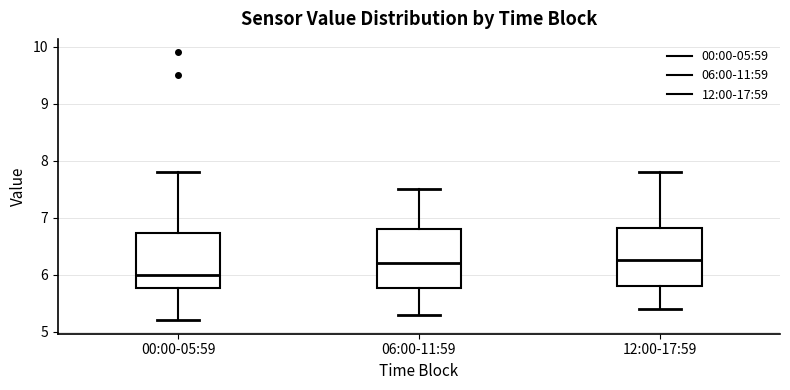

Reading left to right, transcribe this box plot: for each box, give where its median line is, the range the box spans, and where its two whiskers end, as read against the y-axis. The values are not printed on the chart, so give them approximately, as read against the axis.

00:00-05:59: median 6.0, box 5.8 to 6.7, whiskers 5.2 to 7.8
06:00-11:59: median 6.2, box 5.8 to 6.8, whiskers 5.3 to 7.5
12:00-17:59: median 6.3, box 5.8 to 6.8, whiskers 5.4 to 7.8